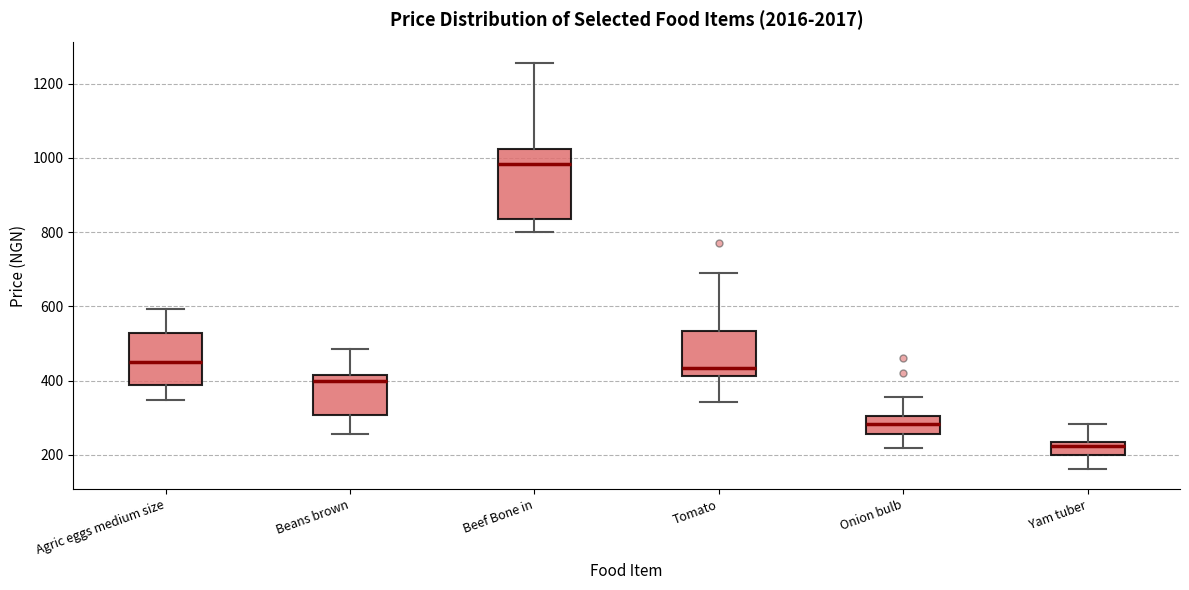

Reading left to right, transcribe this box plot: for each box, give where its median line is, the range the box spans, and where its two whiskers end, as read against the y-axis. The values are not printed on the chart, so give them approximately, as read against the axis.

Agric eggs medium size: median 460, box 380 to 520, whiskers 340 to 600
Beans brown: median 400, box 300 to 420, whiskers 260 to 480
Beef Bone in: median 980, box 840 to 1020, whiskers 800 to 1260
Tomato: median 440, box 420 to 540, whiskers 340 to 700
Onion bulb: median 280, box 260 to 300, whiskers 220 to 360
Yam tuber: median 220, box 200 to 240, whiskers 160 to 280